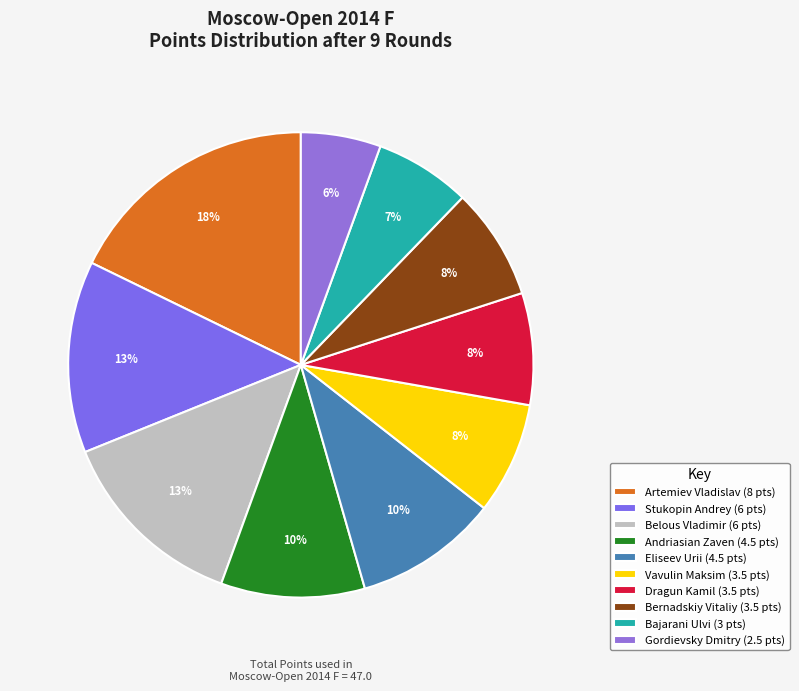

Is it true that Bernadskiy Vitaliy is 8% of the pie?

True